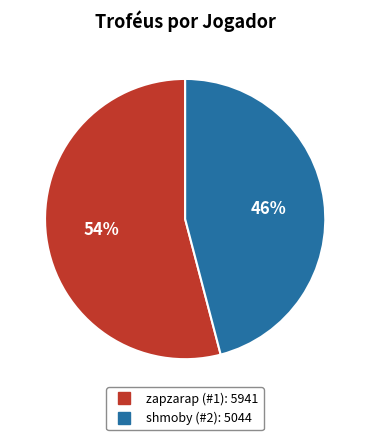

To the nearest percent, what is the combined percentage of zapzarap (#1) and shmoby (#2)?

100%